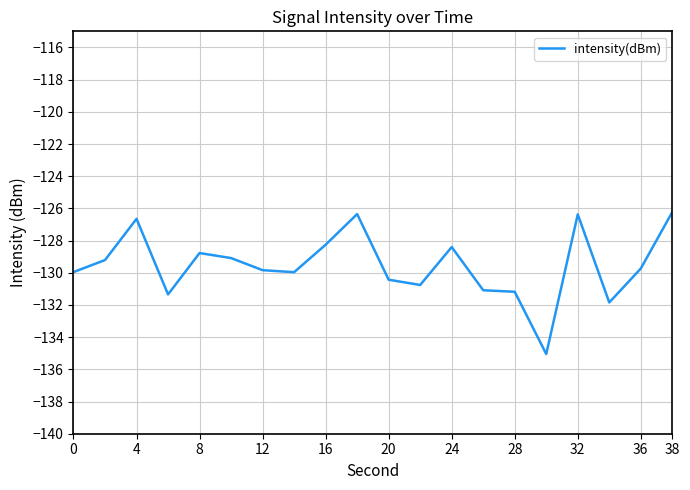

What is the smallest value displayed?

-135.0